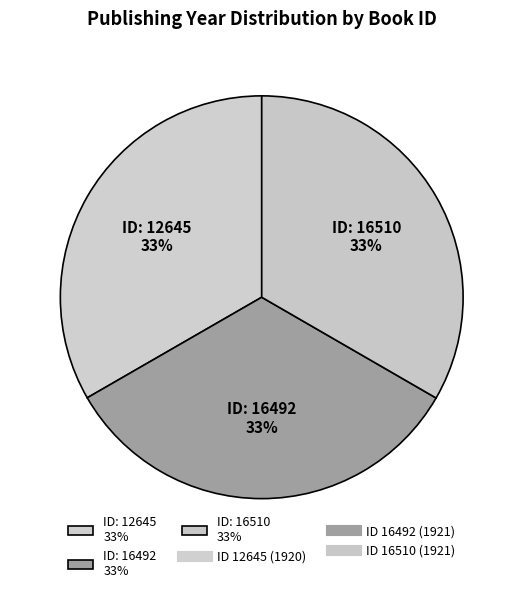

How many segments does this pie chart have?

3